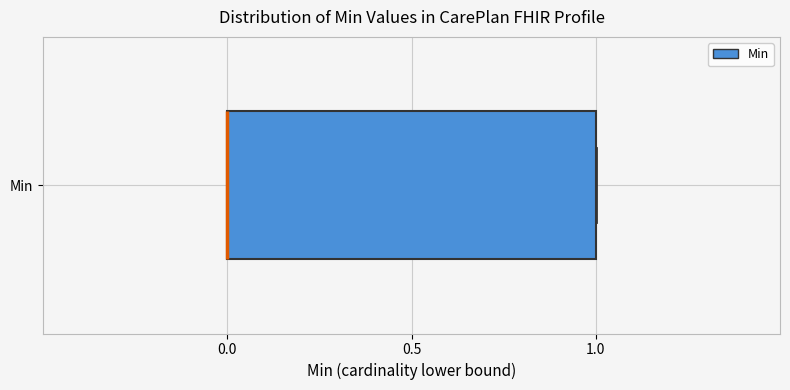

Where is the left edge of the box for Min on the x-axis? The values are not printed on the chart, so give them approximately, as read against the axis.

0